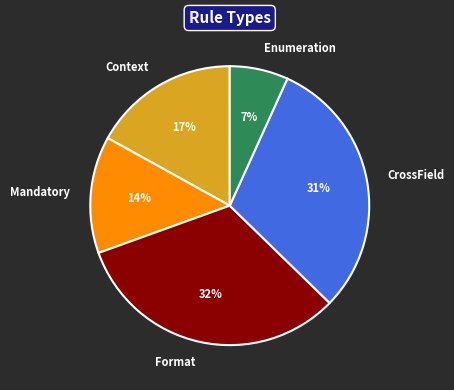

Do Context and Enumeration together represent more than half of the pie?

No